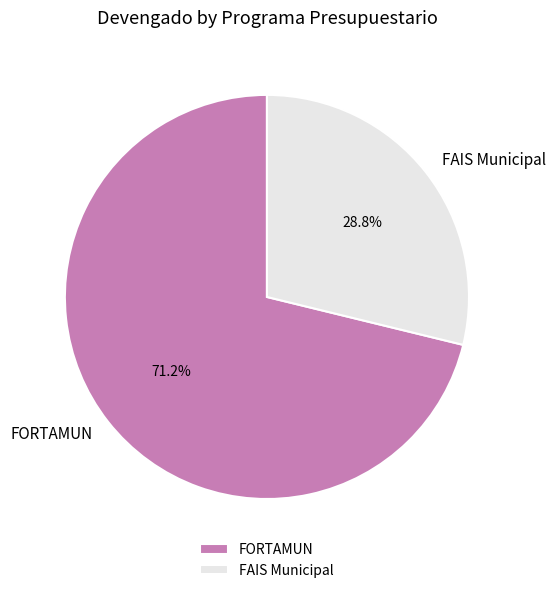

What is the largest slice in the pie chart?

FORTAMUN